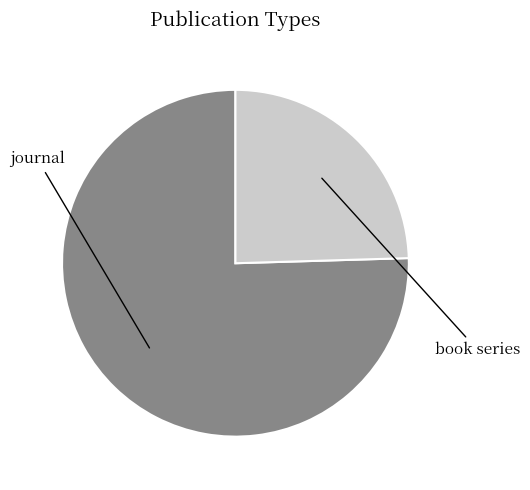

How many slices are in this pie chart?

2